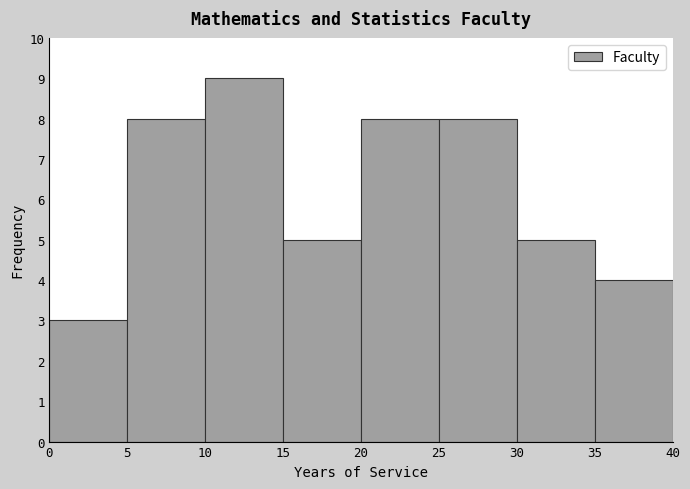

Which range on the x-axis has the tallest bar?

10 to 15